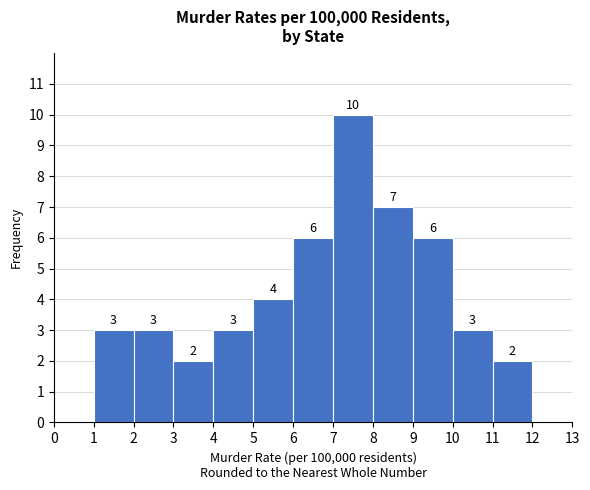

Which range on the x-axis has the tallest bar?

7 to 8